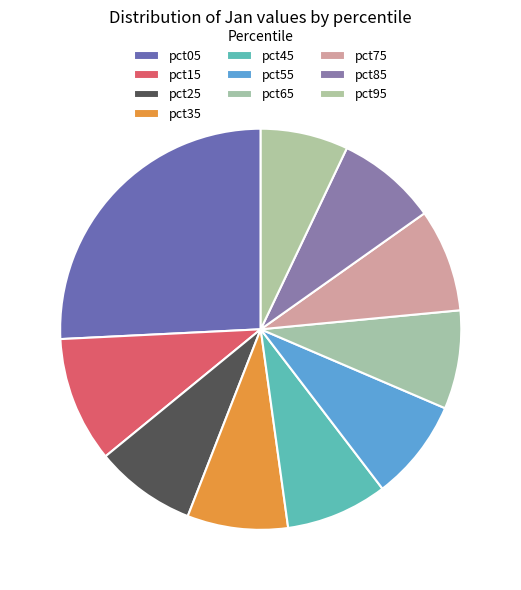

Which slice is the smallest?

pct95